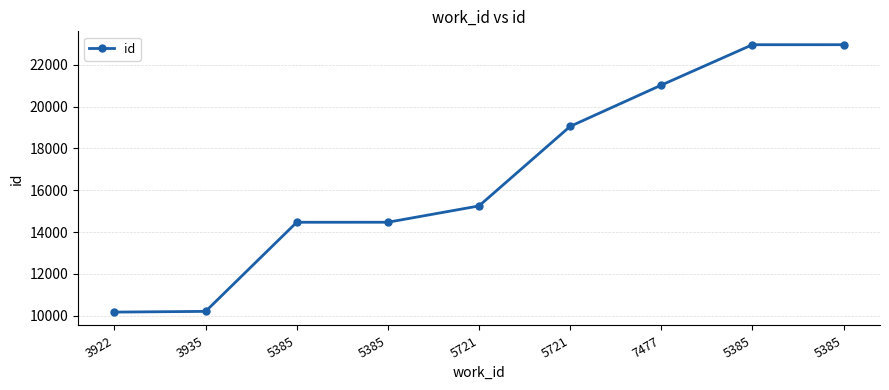

How many series are shown in this chart?

1